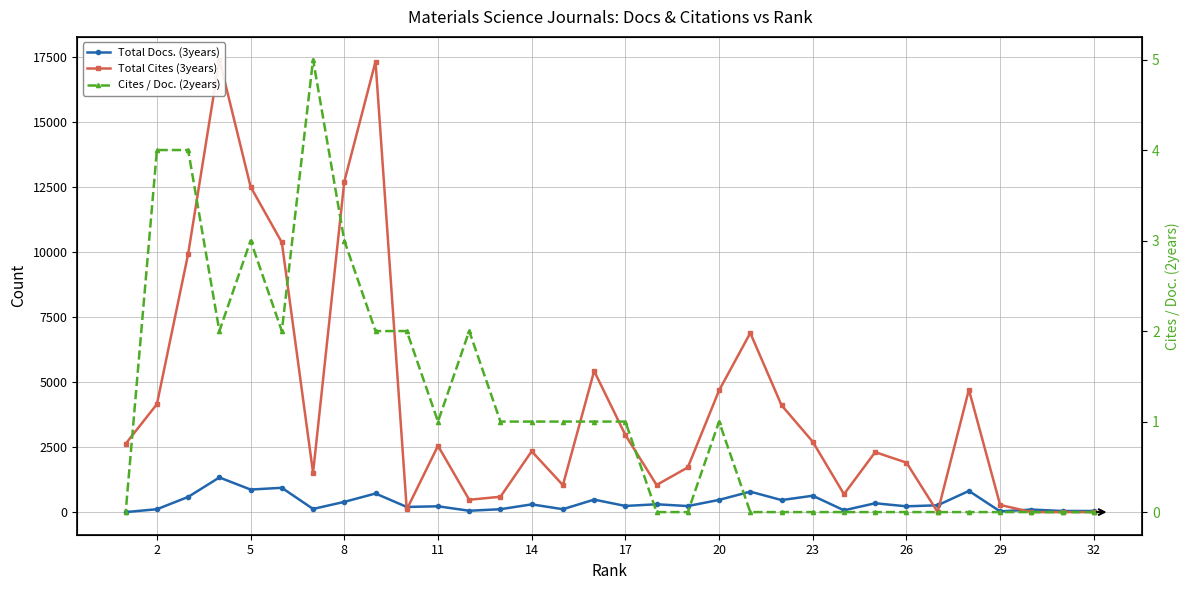

How many values in the Total Docs. (3years) series exceed 262?

15